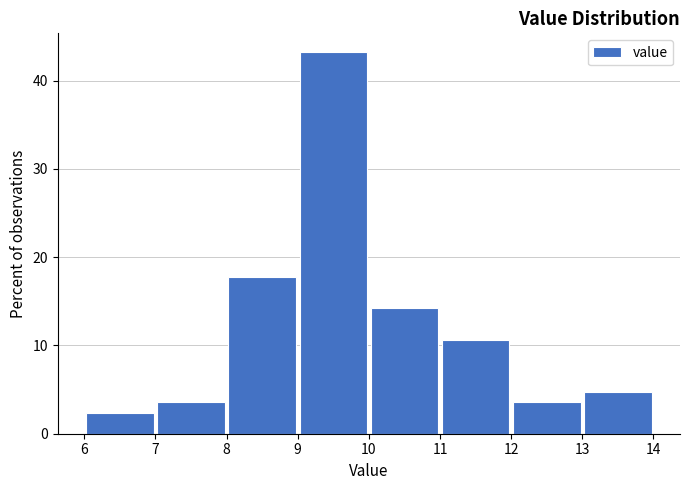

What is the height of the bar covering 6 to 7 on the x-axis? The values are not printed on the chart, so give them approximately, as read against the axis.

2